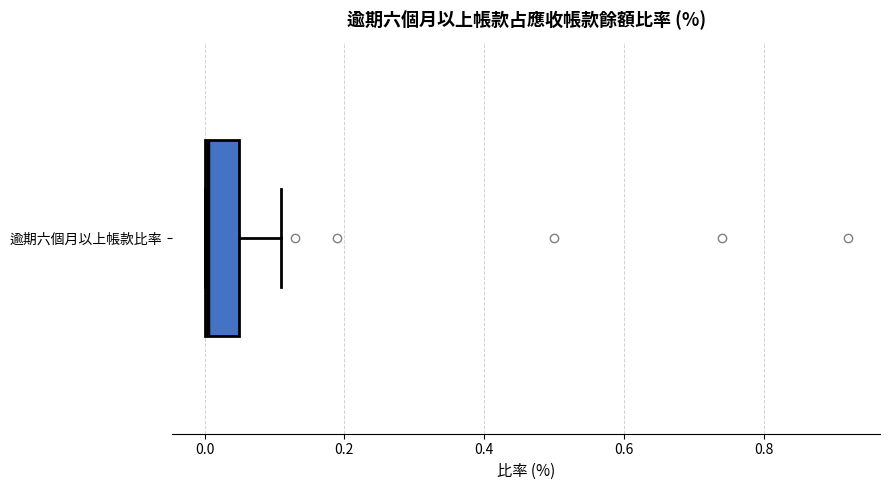

Transcribe this box plot: give where the median line is, the range the box spans, and where the two whiskers end, as read against the x-axis. The values are not printed on the chart, so give them approximately, as read against the axis.

median 0.00, box 0.00 to 0.06, whiskers 0.00 to 0.12